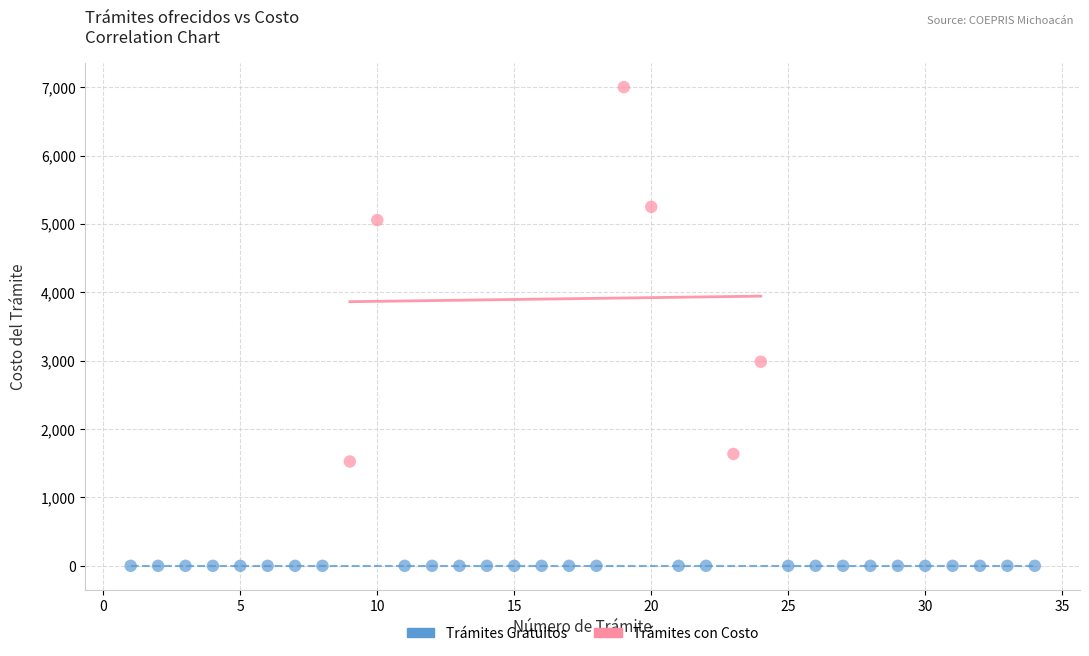

Which series reaches the minimum Y coordinate?

Trámites Gratuitos